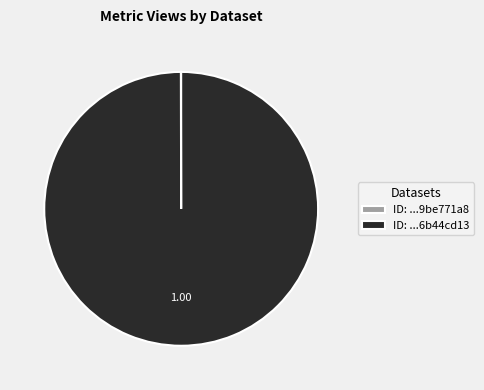

Is there any slice that represents more than half of the pie?

Yes